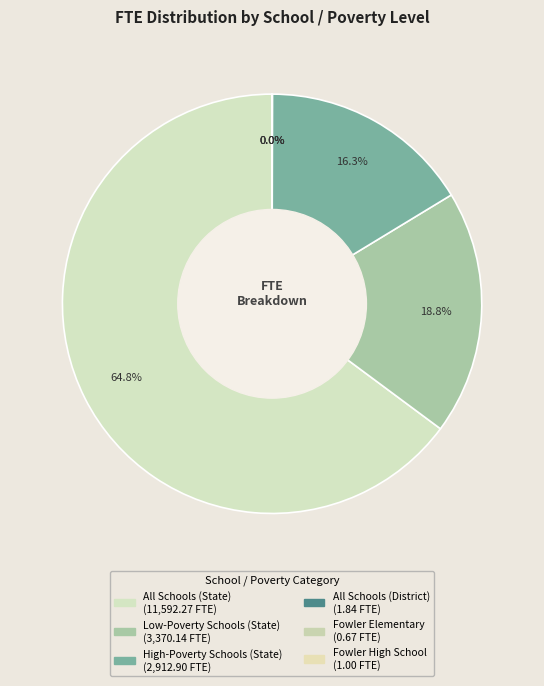

How many slices are in this pie chart?

6